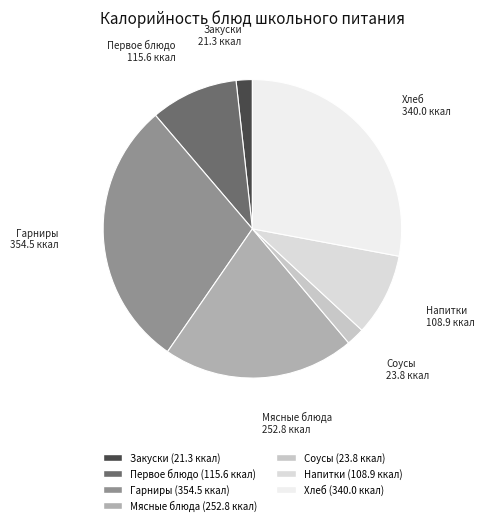

How many segments does this pie chart have?

7